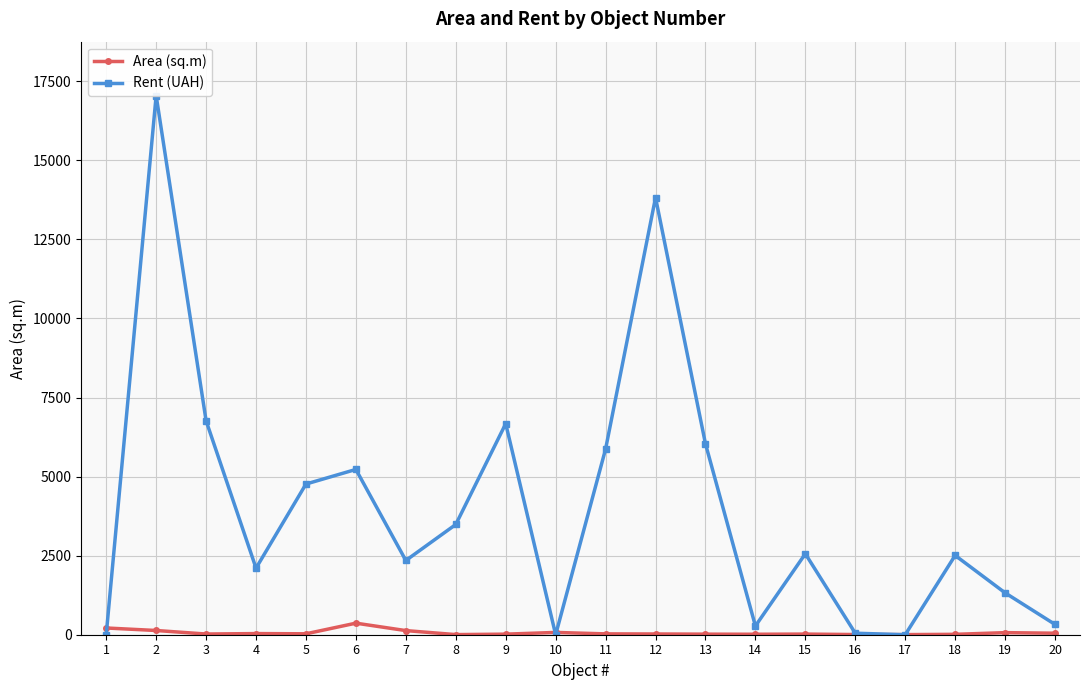

In Rent (UAH), how many points are lower than both neighbors (excluding endpoints)?

5